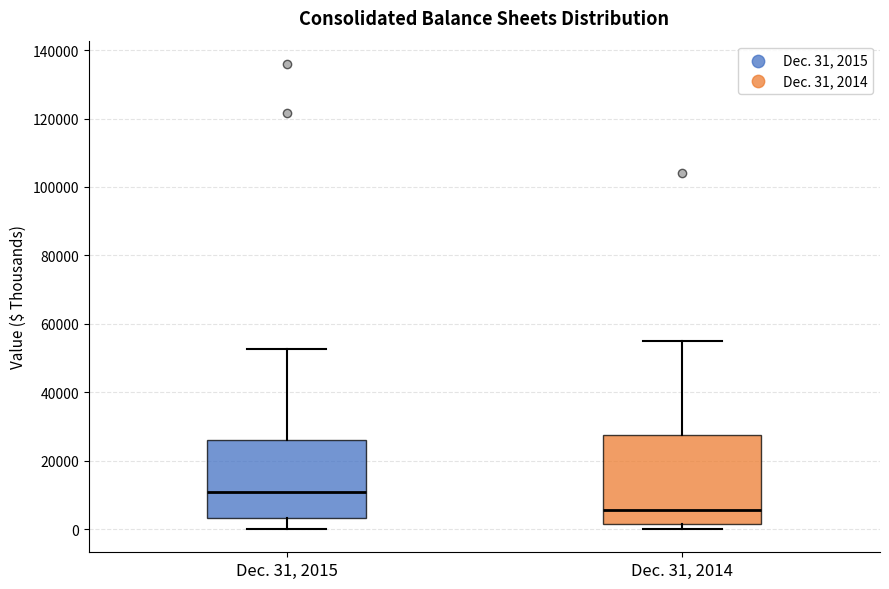

Reading left to right, read every box against the y-axis: the position of its median line, the range the box covers, and the ends of its whiskers. The values are not printed on the chart, so give them approximately, as read against the axis.

Dec. 31, 2015: median 10000, box 4000 to 26000, whiskers 0 to 52000
Dec. 31, 2014: median 6000, box 2000 to 28000, whiskers 0 to 54000